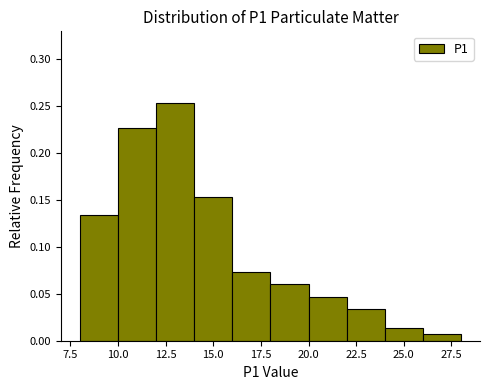

What is the height of the bar covering 10 to 12 on the x-axis? The values are not printed on the chart, so give them approximately, as read against the axis.

0.225